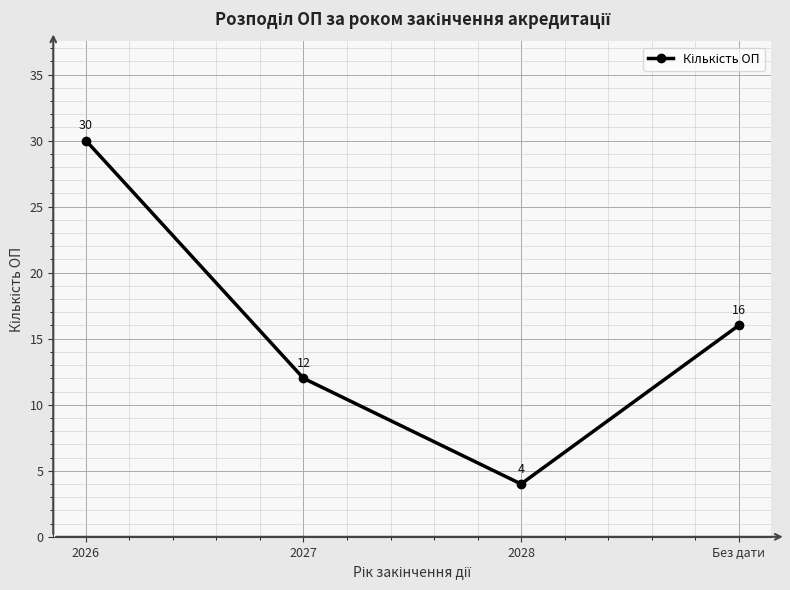

What is the sum of all values?

62